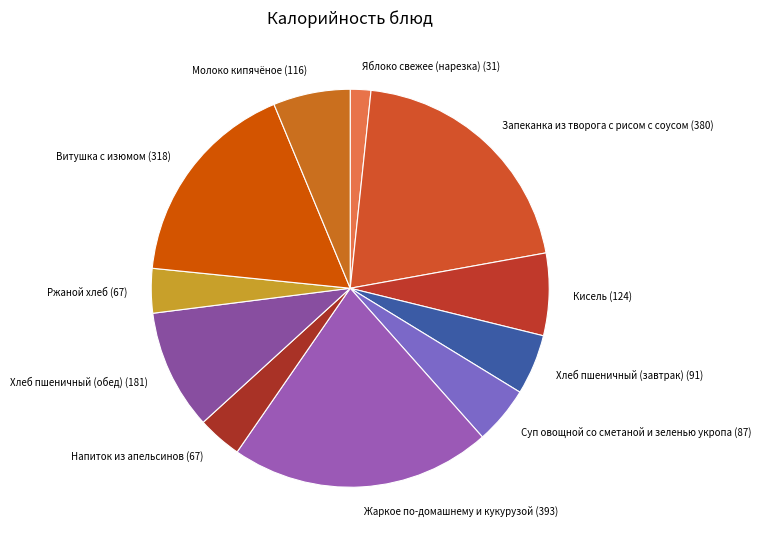

Between Запеканка из творога с рисом с соусом and Яблоко свежее (нарезка), which is larger?

Запеканка из творога с рисом с соусом